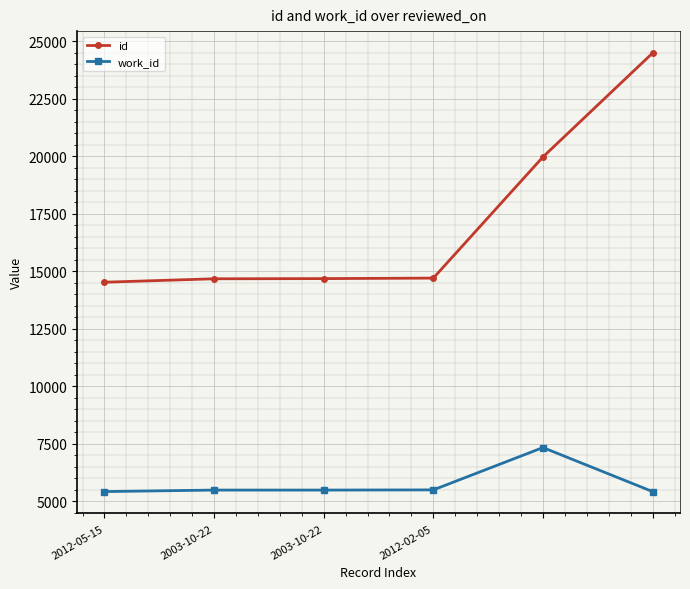

What is the smallest value displayed?

5418